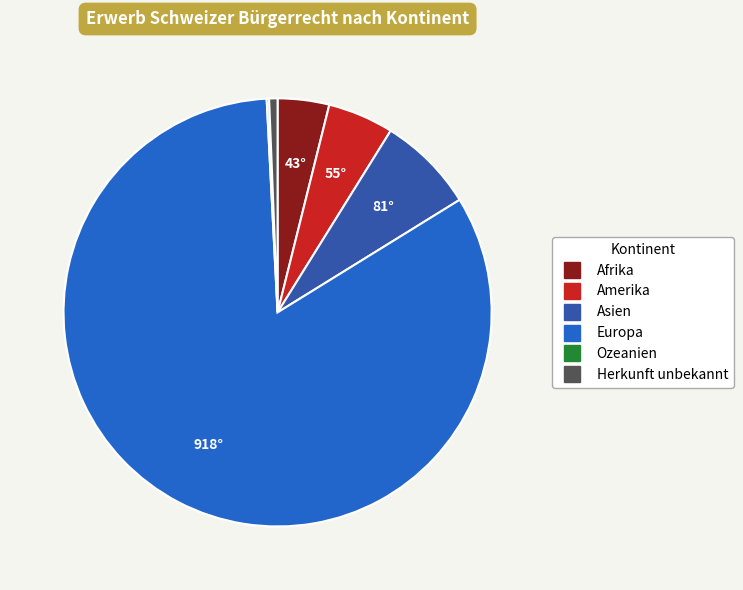

Is the sum of Herkunft unbekannt and Amerika greater than half?

No